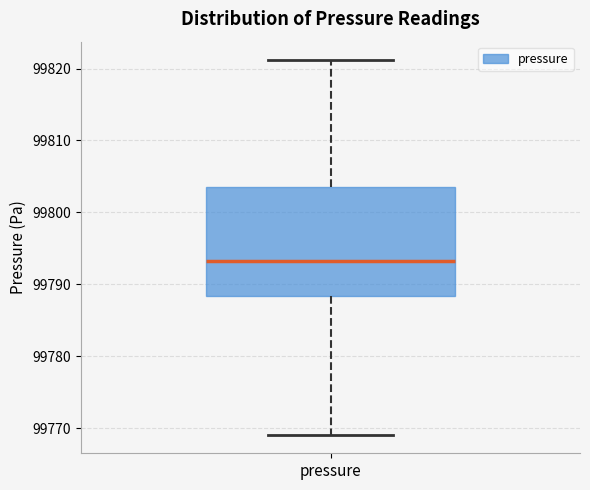

Read this box plot against the y-axis: the position of the median line, the range covered by the box, and the ends of both whiskers. The values are not printed on the chart, so give them approximately, as read against the axis.

median 99793, box 99788 to 99804, whiskers 99769 to 99821